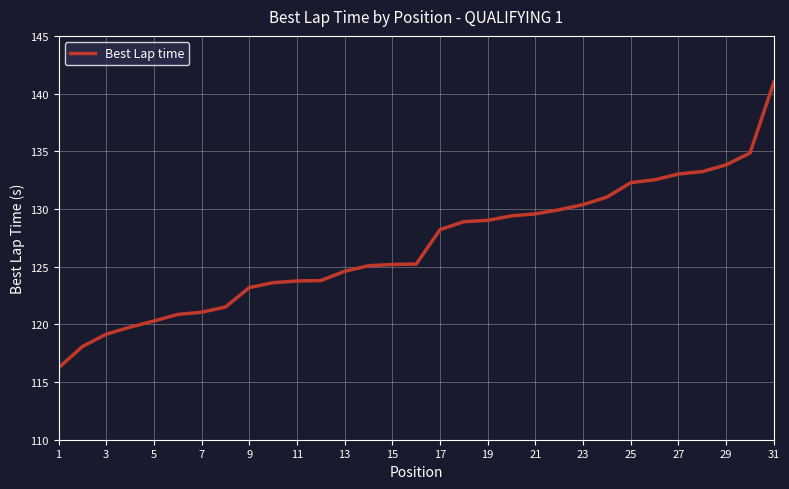

What is the difference between the maximum and minimum values?

24.8